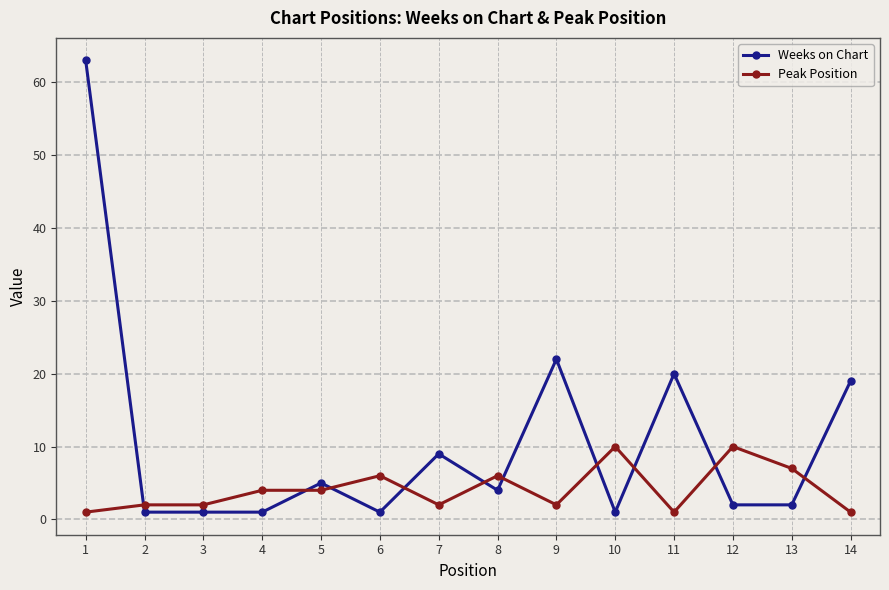

What are all the series names shown in the legend?

Weeks on Chart, Peak Position